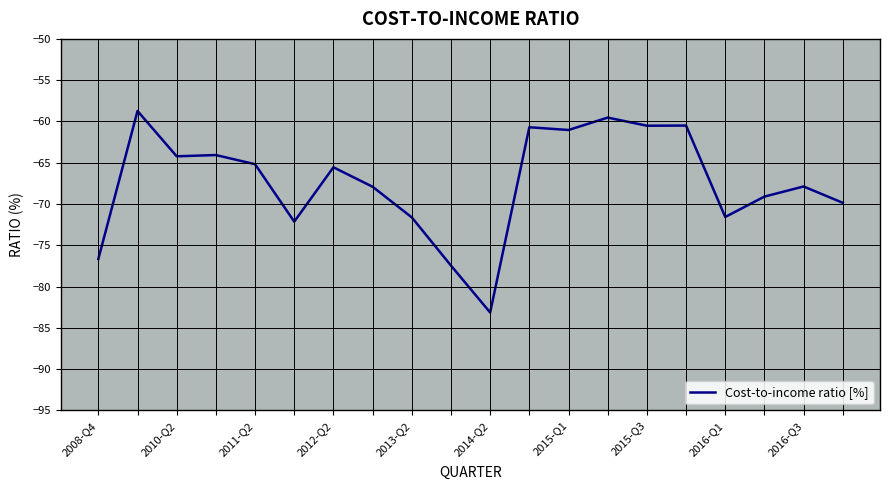

Does the chart have visible grid lines?

Yes